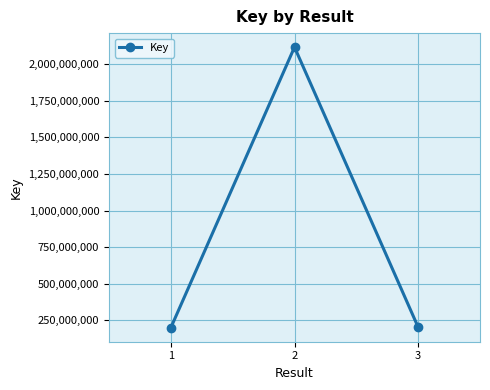

What is the sum of all values?

2517385974